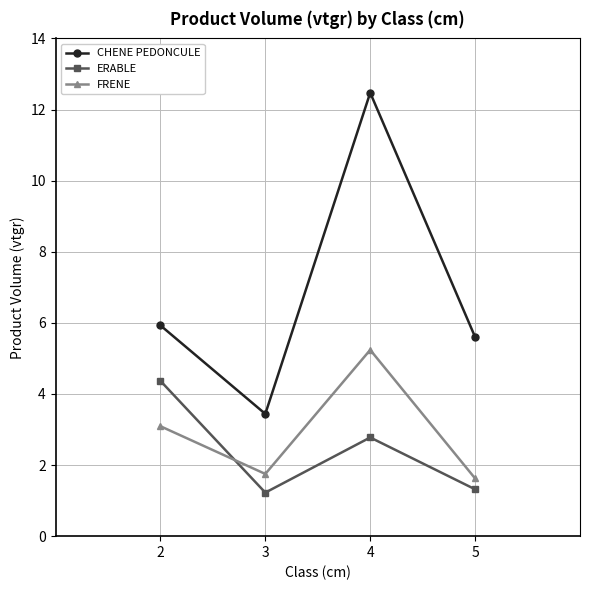

What is the average value of the FRENE series?

2.9